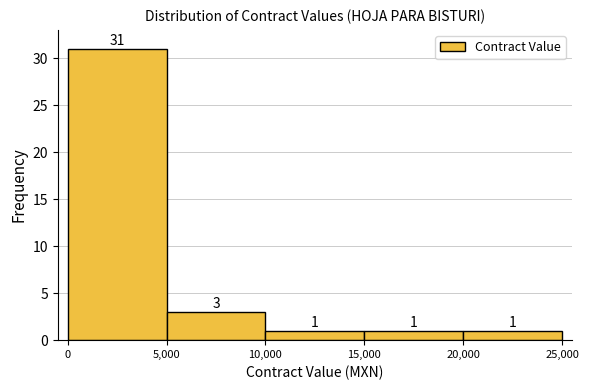

Reading left to right, list every bar in this chart as the range it spans on the x-axis followed by its height.

0 to 5,000: 31
5,000 to 10,000: 3
10,000 to 15,000: 1
15,000 to 20,000: 1
20,000 to 25,000: 1